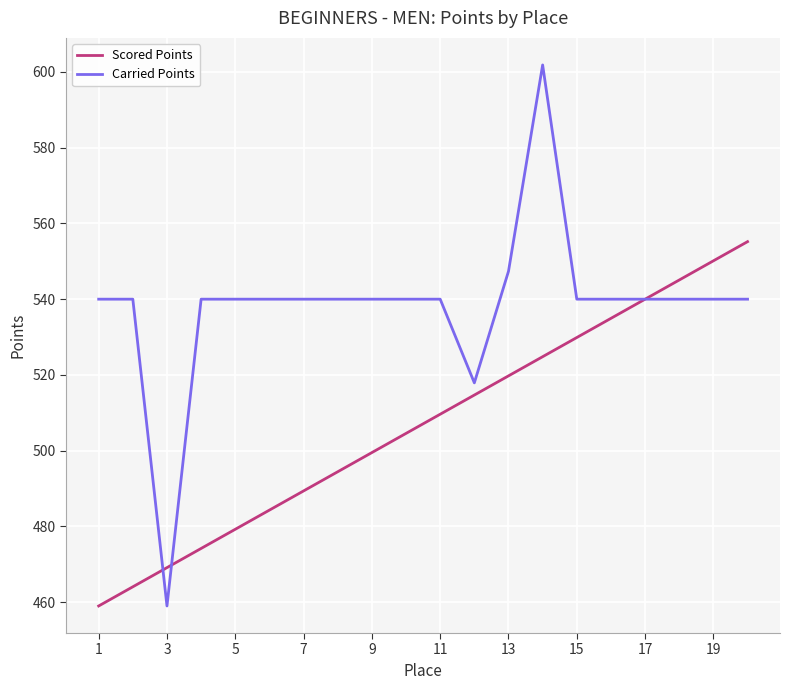

What is the minimum value for Carried Points?

459.0